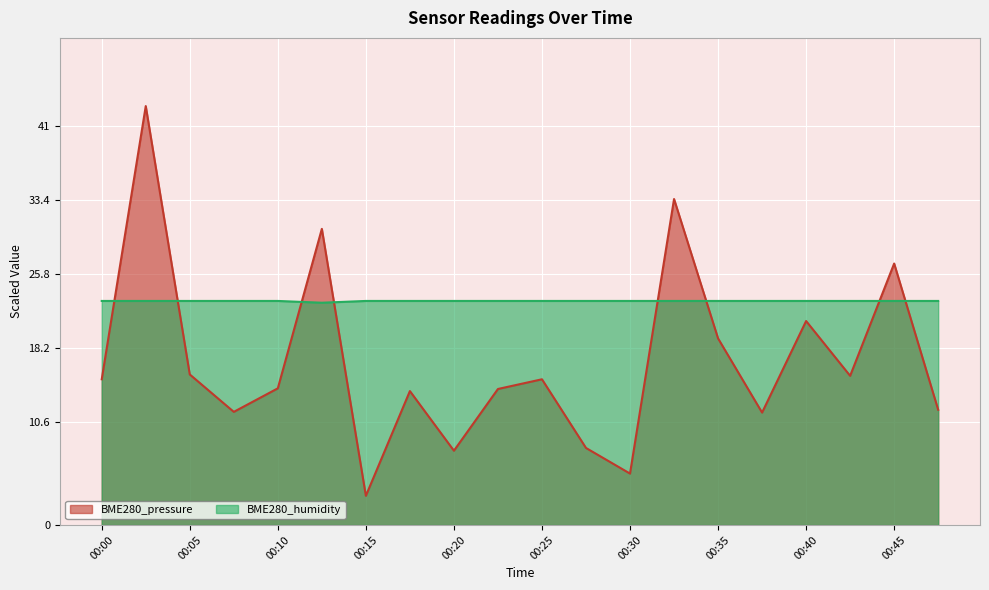

Count the BME280_humidity values in the range 23 to 24.

19